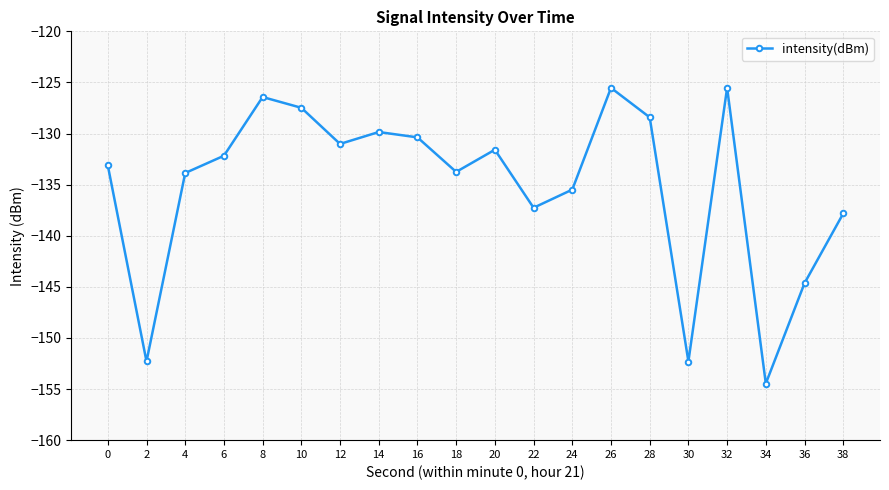

Does the chart have visible grid lines?

Yes